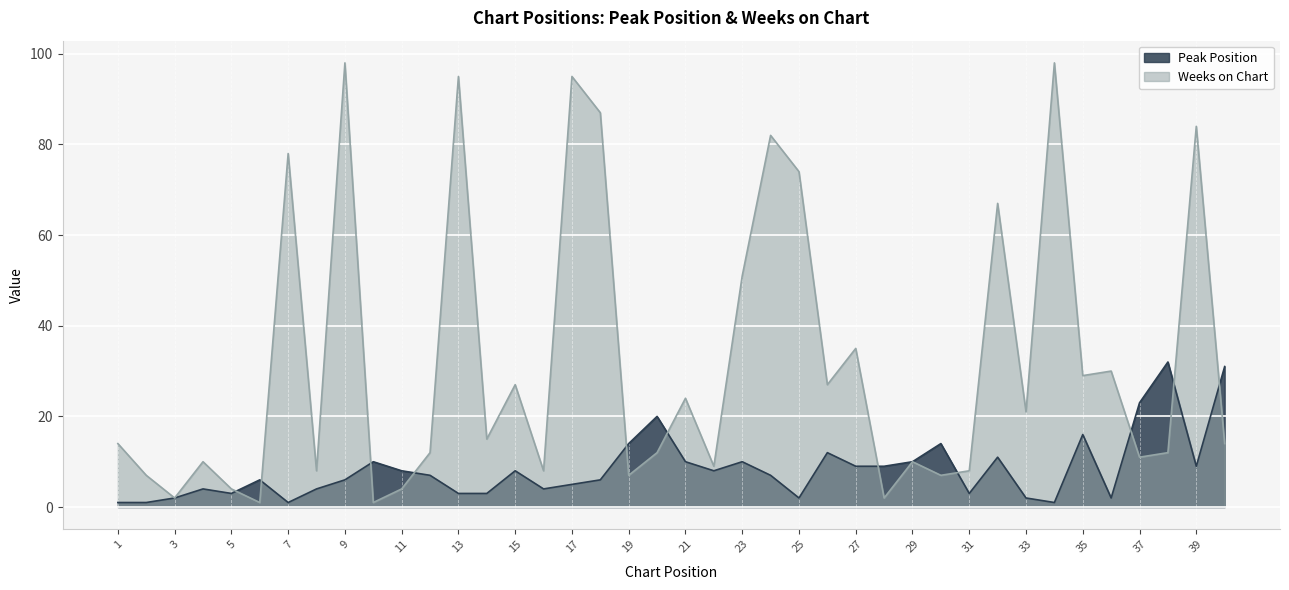

Where is the first local minimum for Peak Position?

5